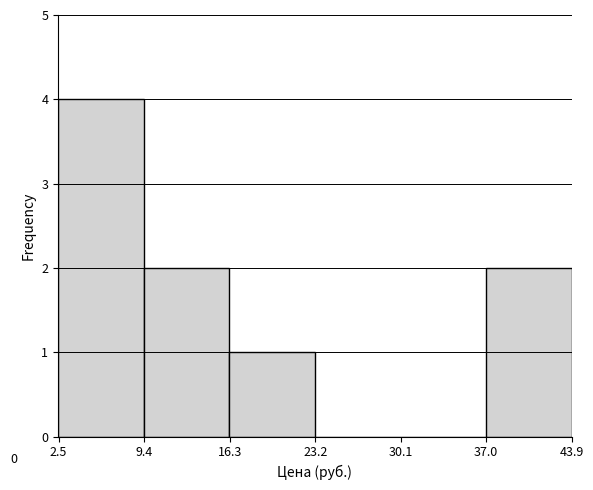

Which range on the x-axis has the tallest bar?

2 to 9